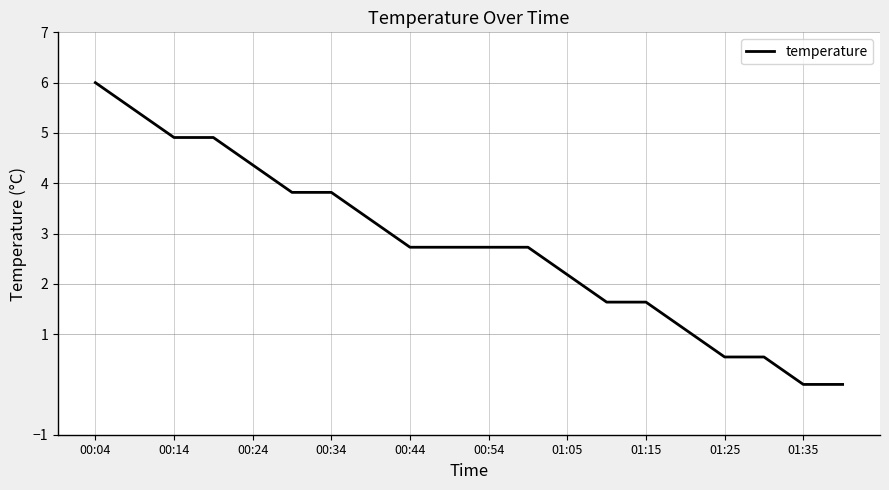

What is the greatest value displayed?

6.0